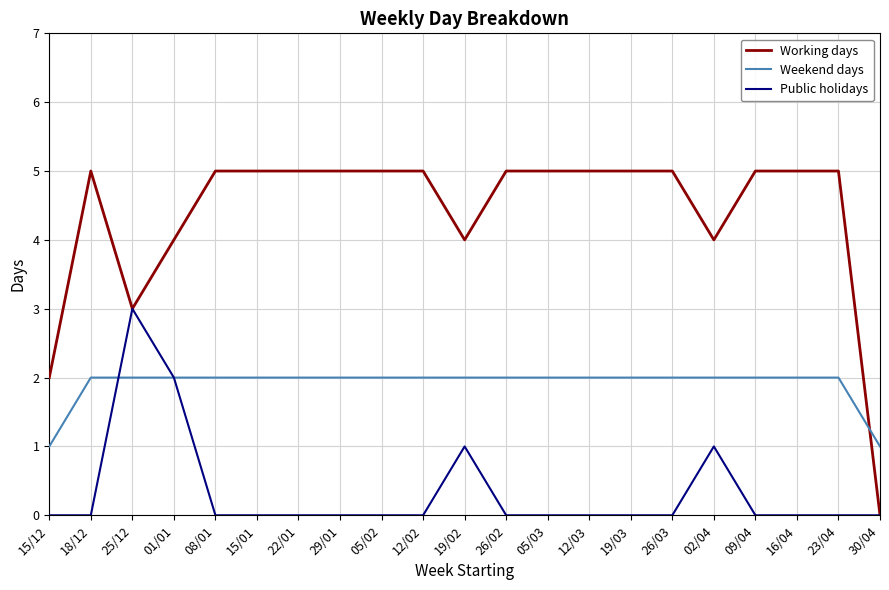

Is it true that Weekend days equals 2 at 12/03?

True